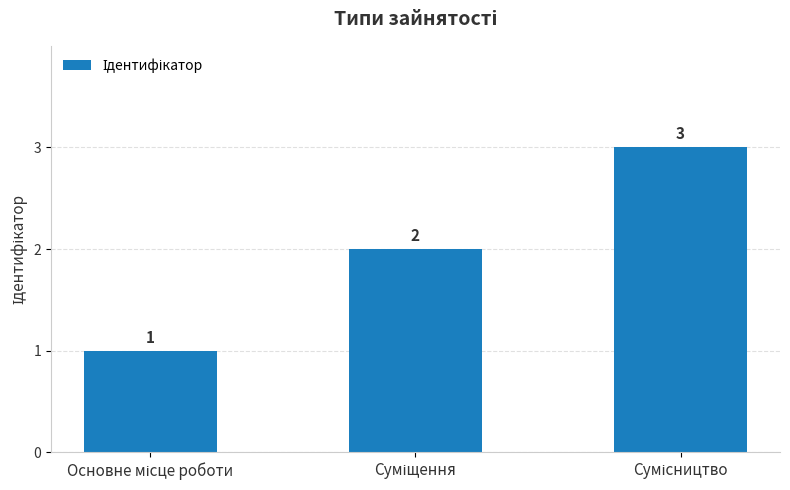

What is the maximum value shown in the chart?

3